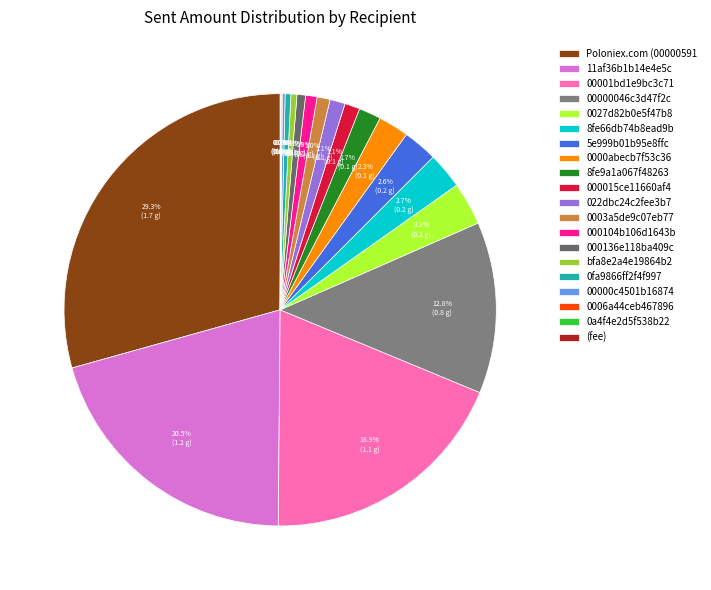

True or false: 0fa9866ff2f4f997 accounts for 12% of the total.

False